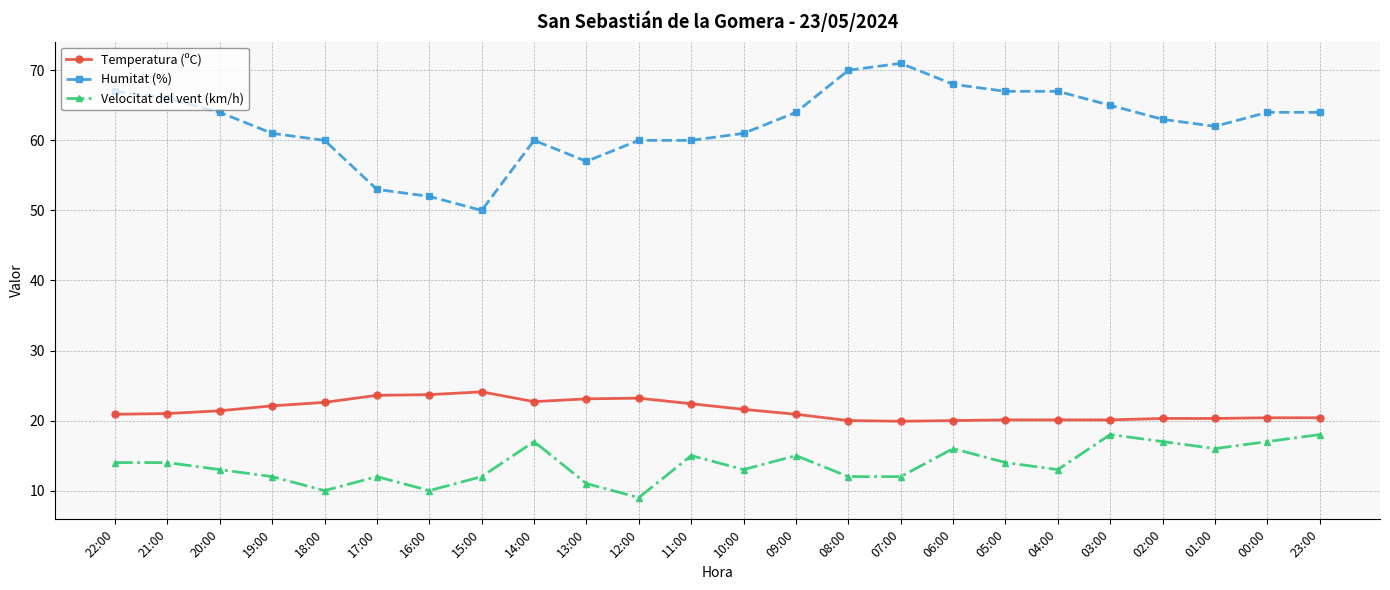

True or false: Velocitat del vent (km/h) has more than 2 points higher than both neighbors.

True